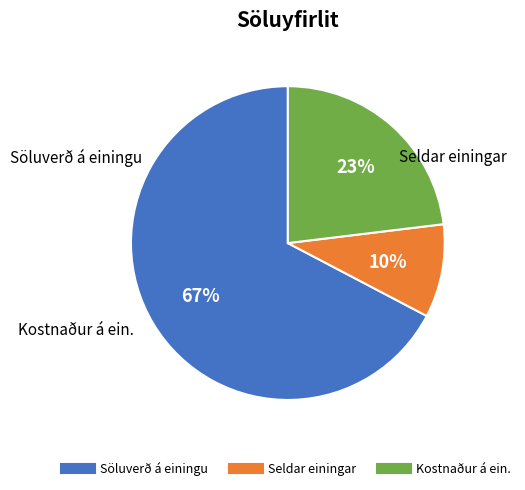

True or false: Kostnaður á ein. accounts for 13% of the total.

False